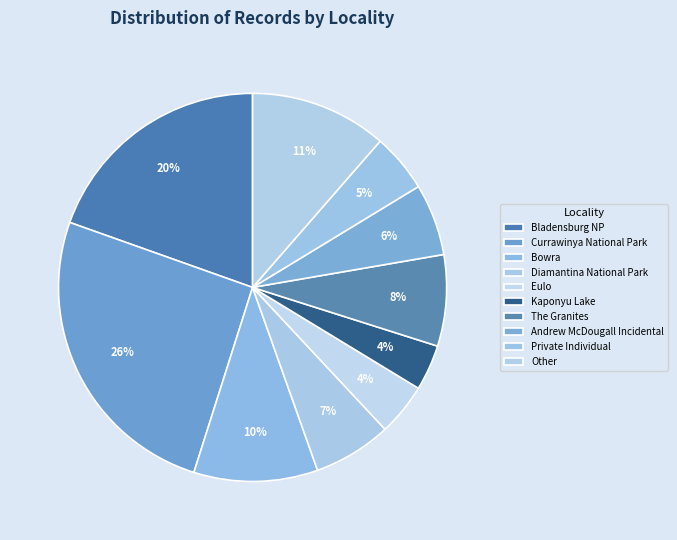

The Diamantina National Park slice represents 1% of the pie. True or false?

False